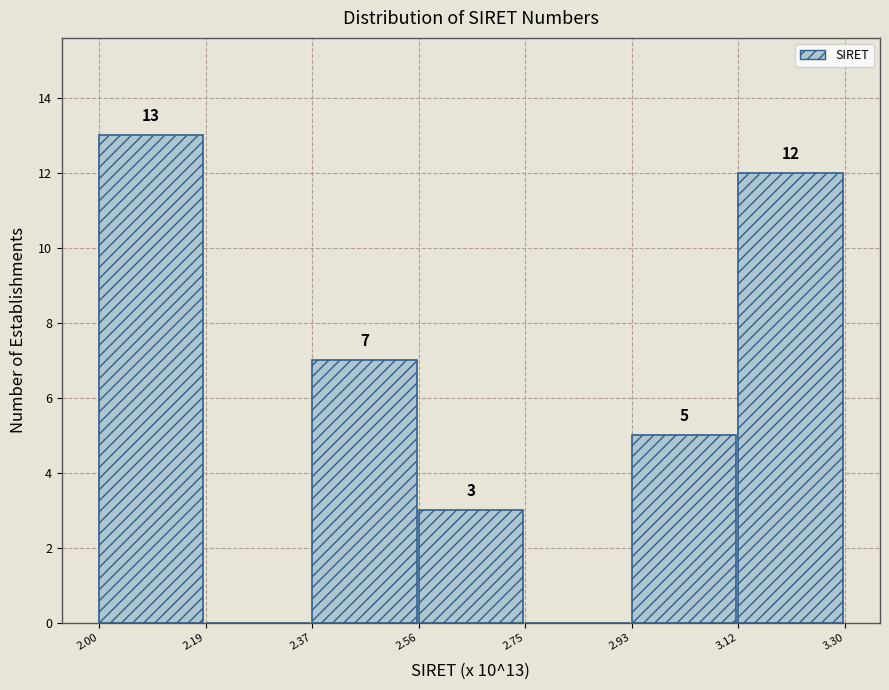

Reading left to right, list all the values displayed in this chart.

2.00=13	2.19=0	2.37=7	2.56=3	2.75=0	2.93=5	3.12=12